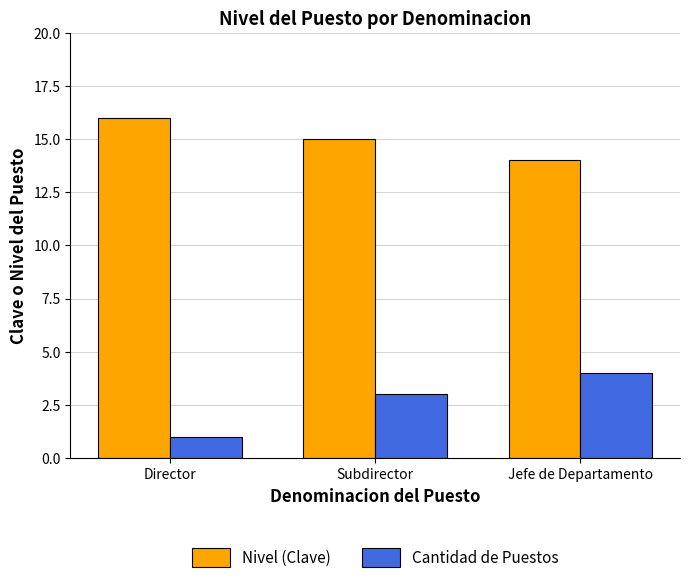

Read the Cantidad de Puestos value at Subdirector.

3